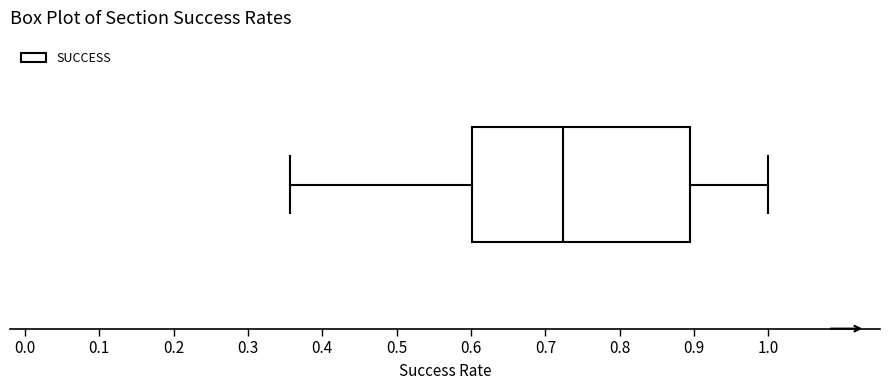

Transcribe this box plot: give where the median line is, the range the box spans, and where the two whiskers end, as read against the x-axis. The values are not printed on the chart, so give them approximately, as read against the axis.

median 0.72, box 0.60 to 0.89, whiskers 0.36 to 1.00